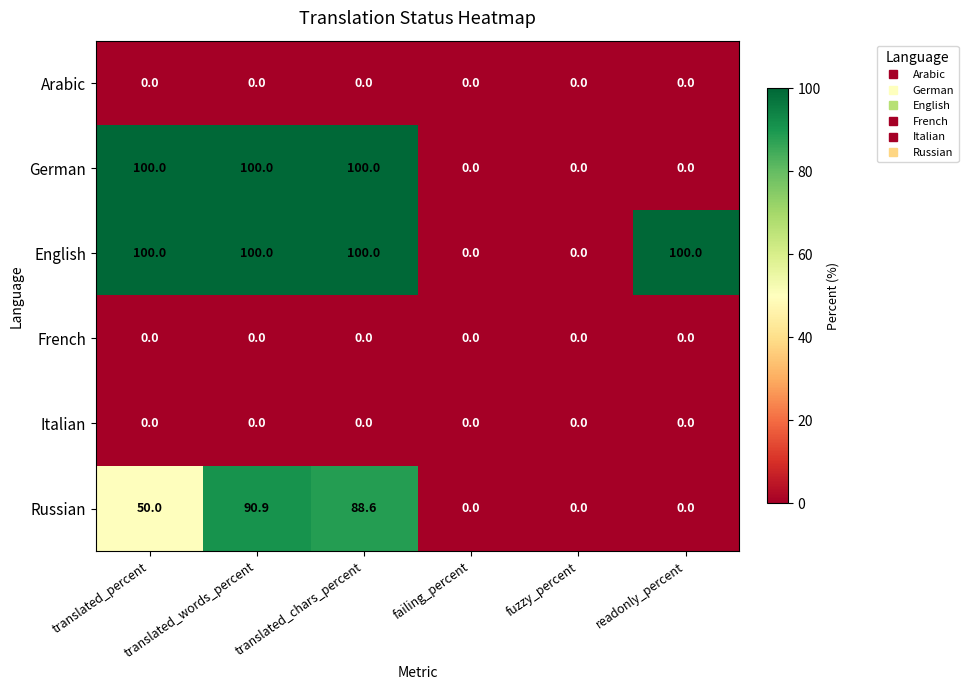

Is the value of English at translated_percent greater than the value of Italian at translated_percent?

Yes